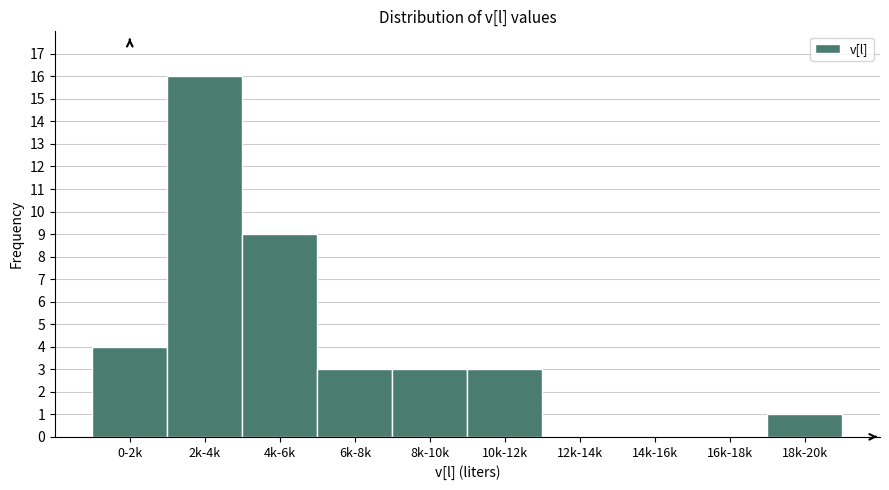

Reading right to left, extract all data points from this chart.

18k-20k=1	16k-18k=0	14k-16k=0	12k-14k=0	10k-12k=3	8k-10k=3	6k-8k=3	4k-6k=9	2k-4k=16	0-2k=4